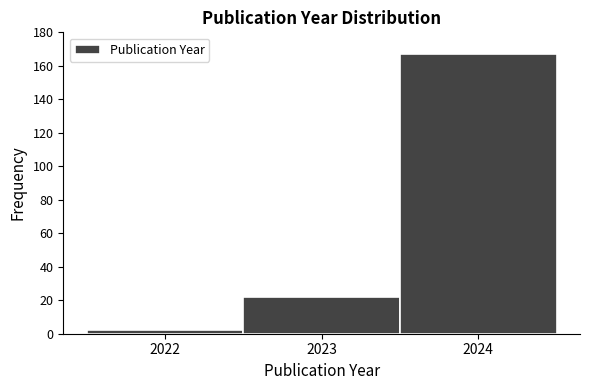

Over which range of the x-axis is the bar tallest?

2023.5 to 2024.5